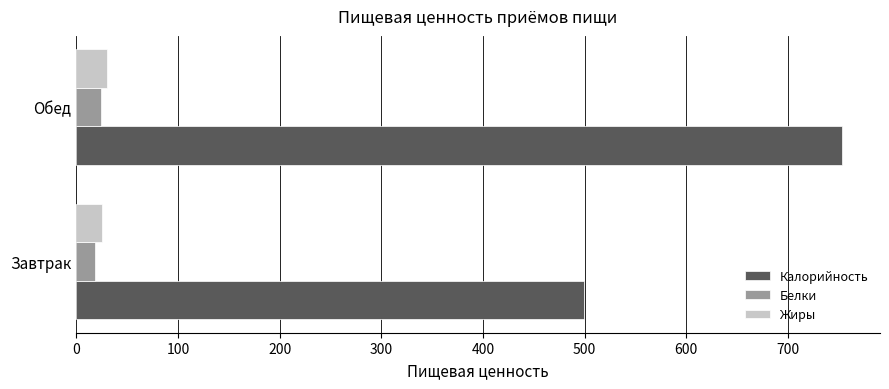

Read the Жиры value at Обед.

30.2